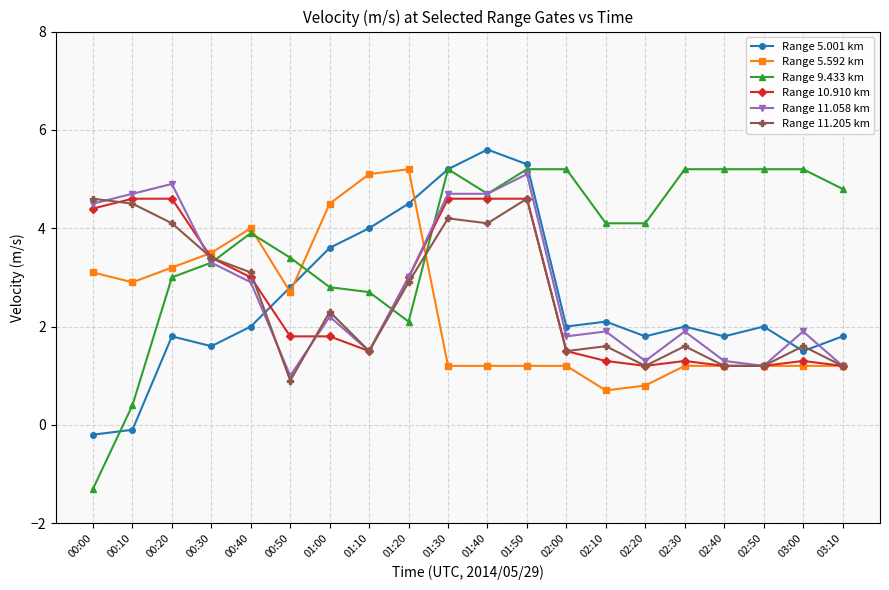

Count the number of categories in the chart.

20